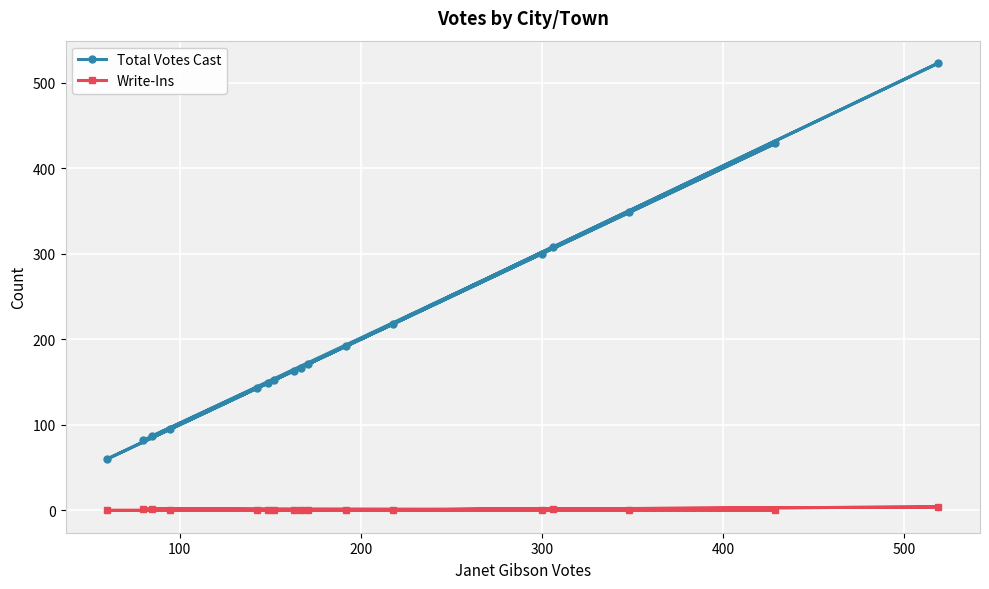

True or false: Write-Ins and Total Votes Cast cross at least once.

False